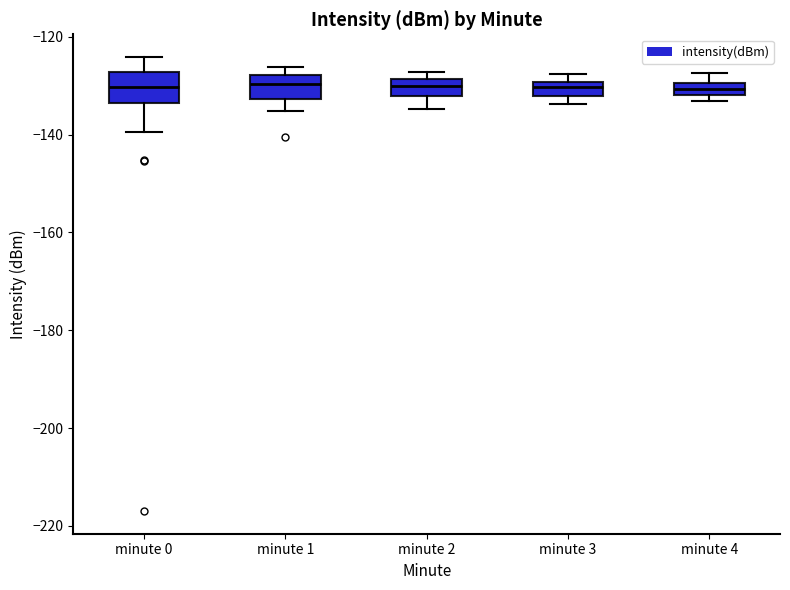

Where does the lower whisker of the box for minute 2 end on the y-axis? The values are not printed on the chart, so give them approximately, as read against the axis.

-134